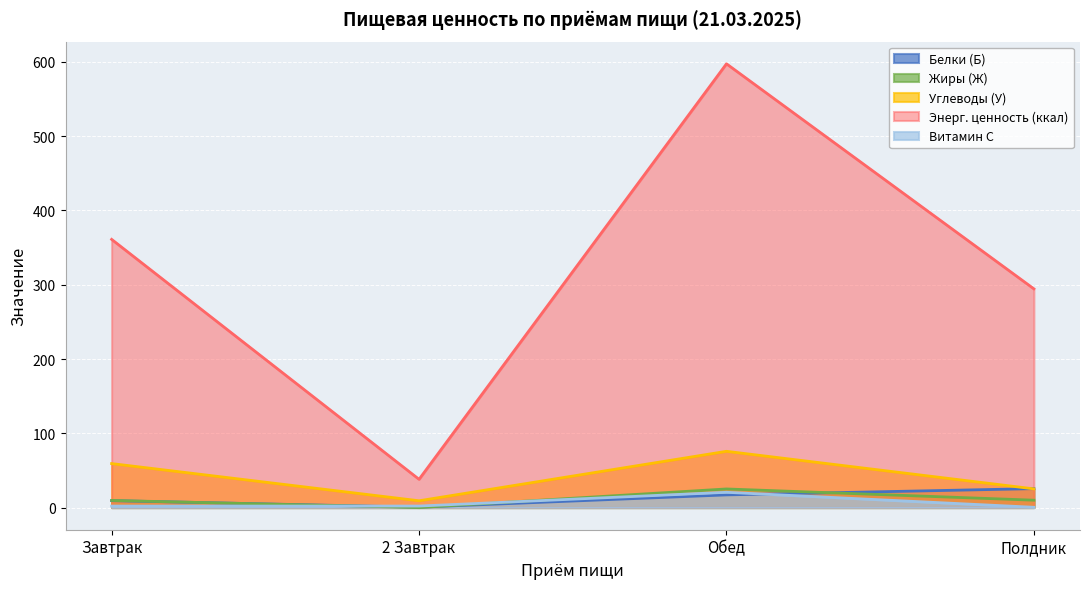

Reading left to right, transcribe all the data shown in this chart.

Белки (Б): 9.3	0.5	17.0	25.5
Жиры (Ж): 9.6	0.0	25.0	9.9
Углеводы (У): 59.2	9.1	75.7	25.1
Энерг. ценность (ккал): 361.1	38.0	597.5	294.5
Витамин С: 2.0	2.0	20.5	0.3